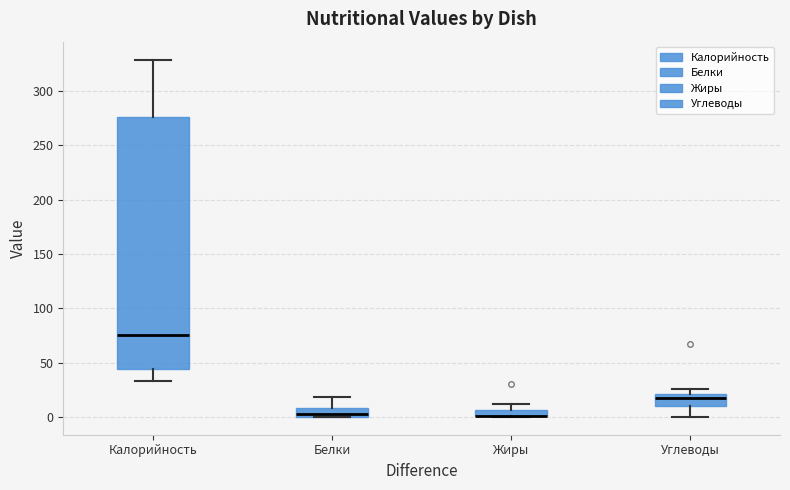

Which box is the tallest, from its lower edge to its upper edge?

Калорийность